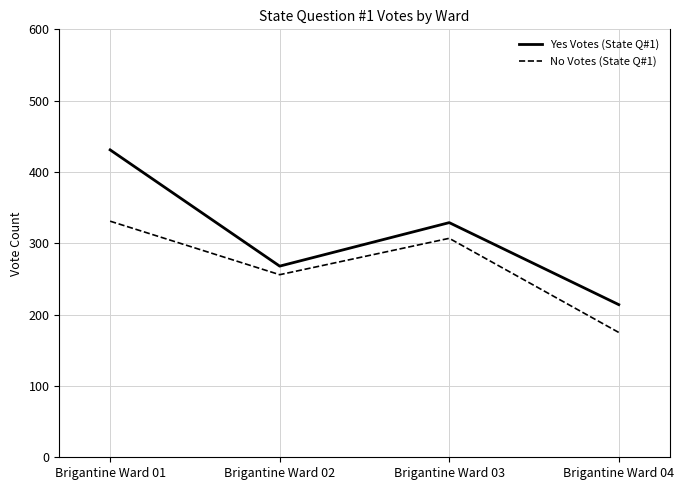

Where does the Yes Votes (State Q#1) series first go above 329?

Brigantine Ward 01